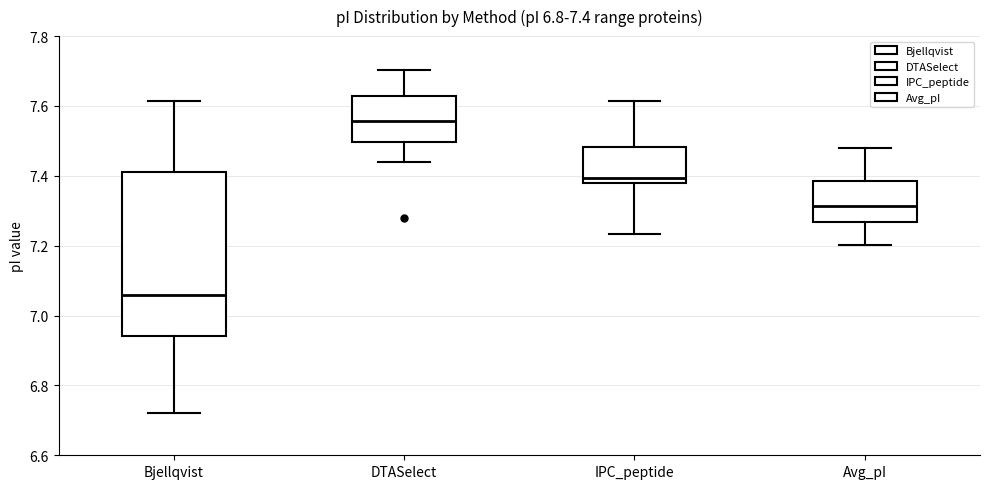

Which box's median line is the highest?

DTASelect